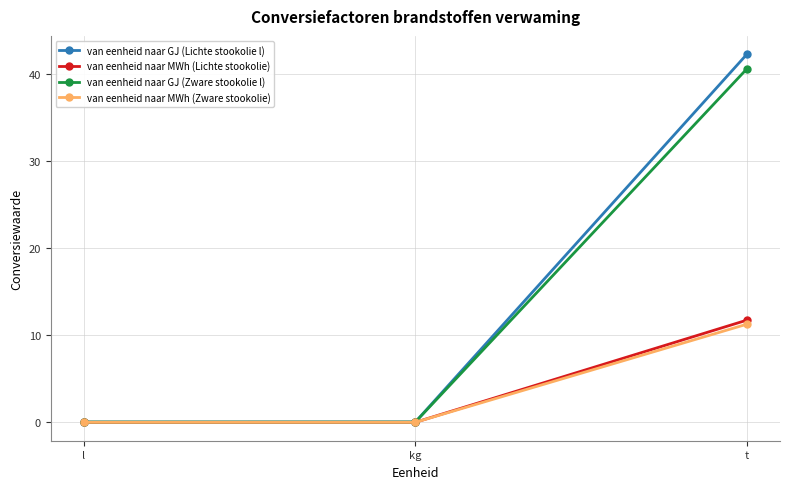

Does the chart have visible grid lines?

Yes